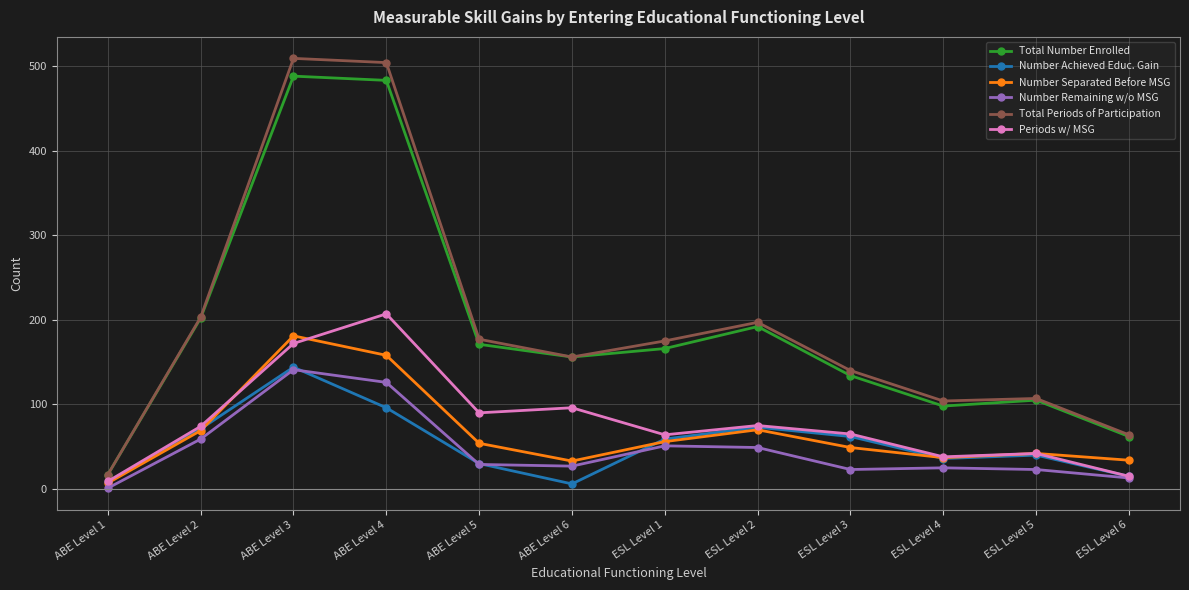

Which series has the widest spread of values?

Total Periods of Participation